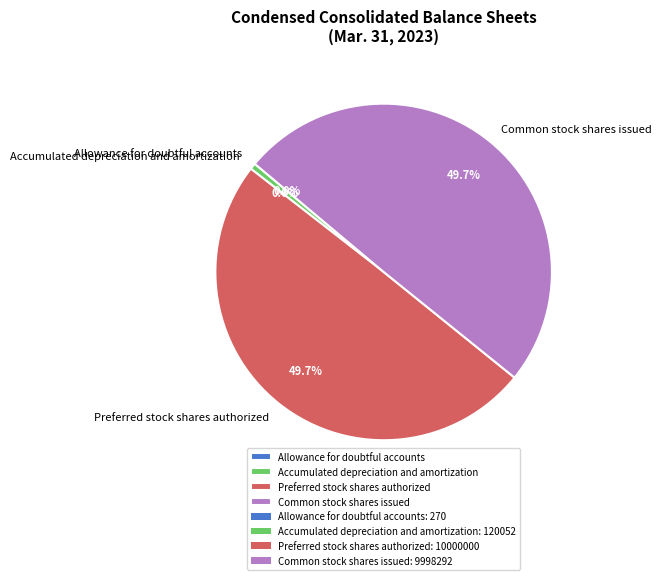

Between Common stock shares issued and Accumulated depreciation and amortization, which is larger?

Common stock shares issued